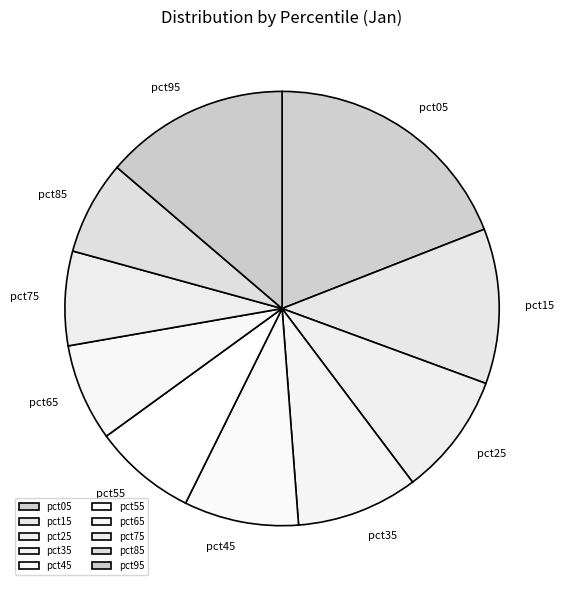

Between pct45 and pct75, which is larger?

pct45